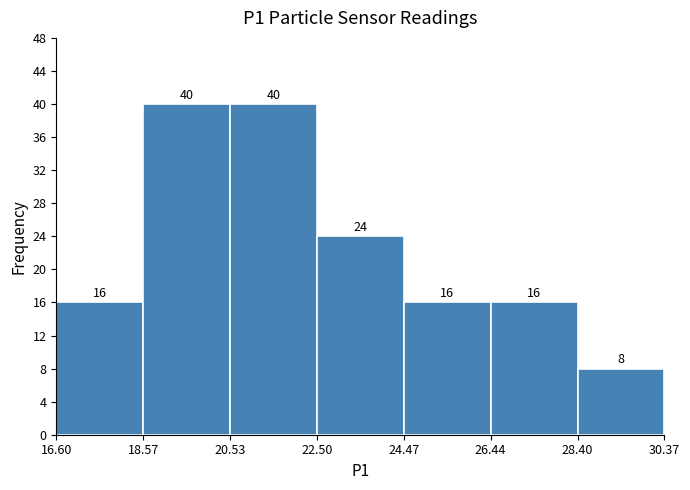

Reading left to right, list every bar in this chart as the range it spans on the x-axis followed by its height.

16.60 to 18.57: 16
18.57 to 20.53: 40
20.53 to 22.50: 40
22.50 to 24.47: 24
24.47 to 26.44: 16
26.44 to 28.40: 16
28.40 to 30.37: 8